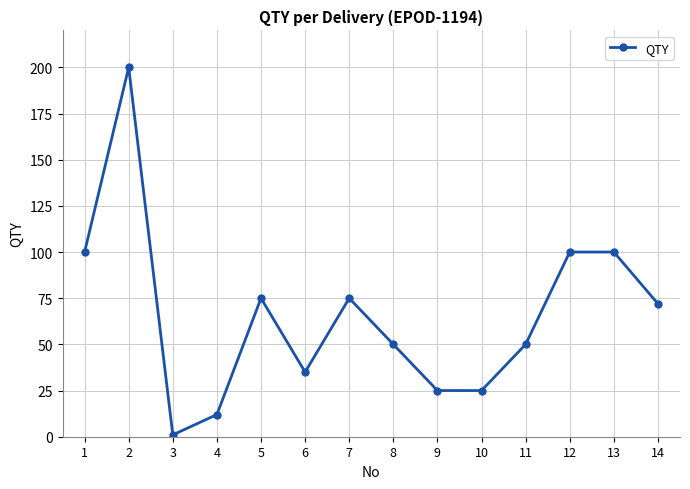

At which category does the data reach its first local valley?

3